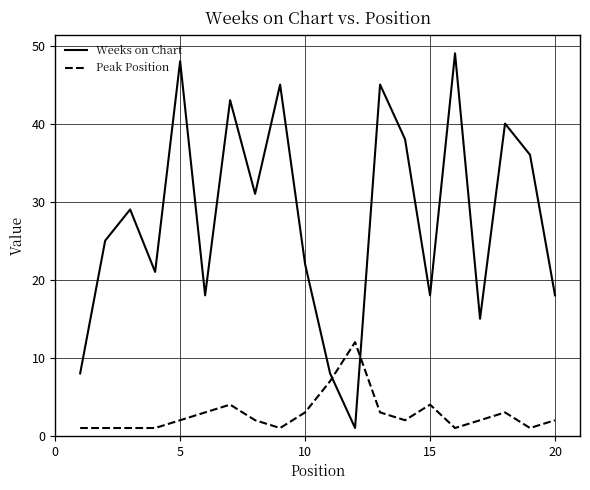

What is the difference between the maximum and minimum values in the Weeks on Chart series?

48